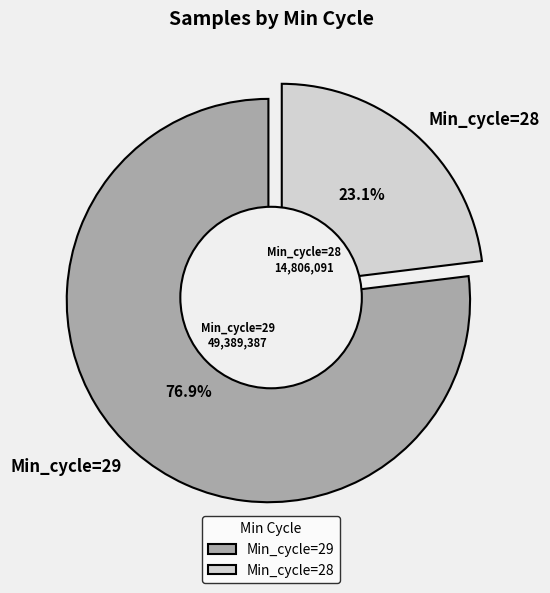

What is the ratio of the value at Min_cycle=28 to the value at Min_cycle=29?

0.3